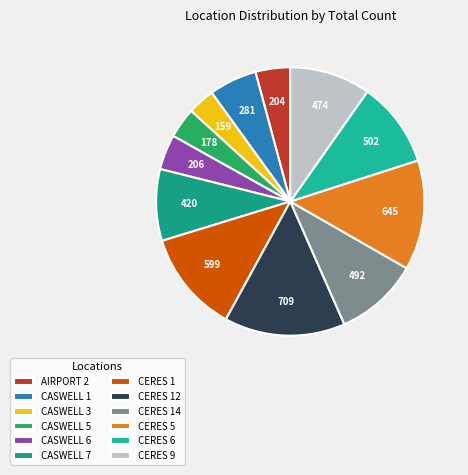

How many slices are in this pie chart?

12